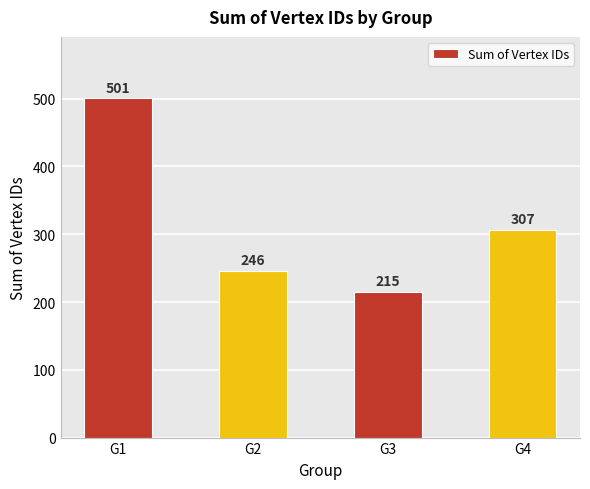

How many values are between 246 and 501?

3